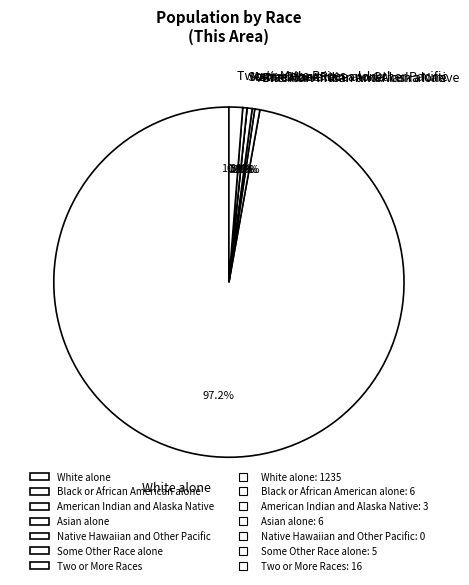

Which slice represents more than half of the pie?

White alone